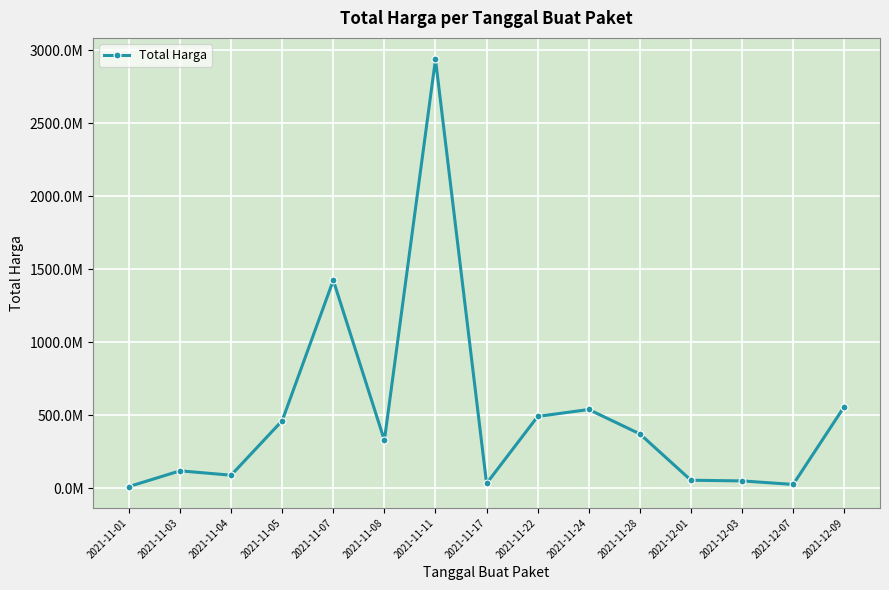

Does the chart have visible grid lines?

Yes